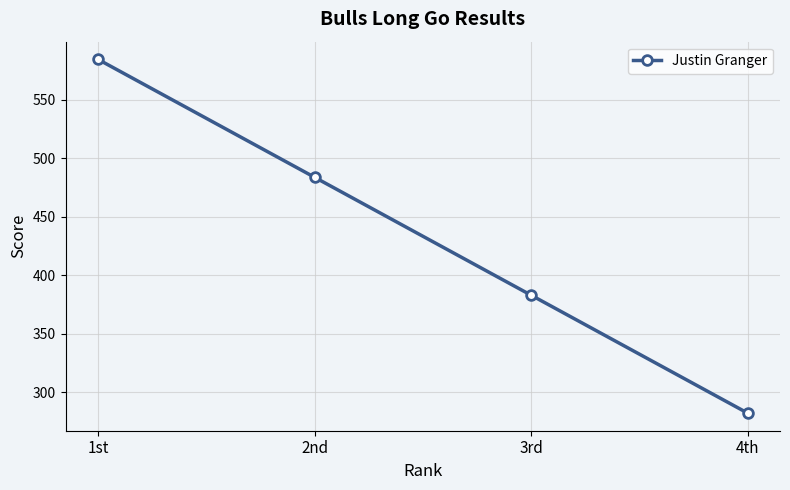

What is the sum of all values?

1733.8